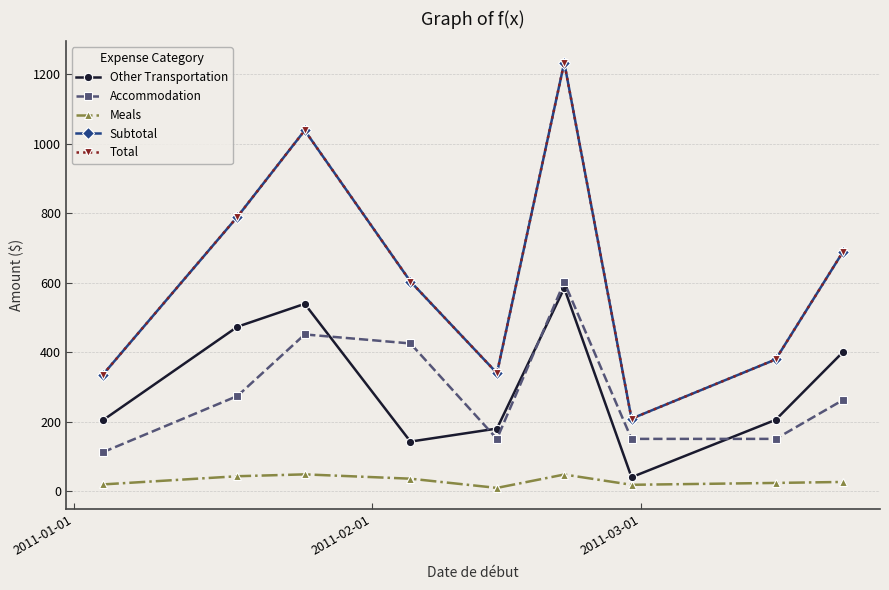

Reading left to right, list all the values displayed in this chart.

Other Transportation: 203.9	473.0	538.9	142.5	180.0	584.1	40.0	205.2	400.2
Accommodation: 111.9	273.7	450.9	424.9	150.3	601.2	150.3	150.3	262.2
Meals: 19.2	42.8	48.2	35.7	9.2	47.7	18.1	23.6	26.4
Subtotal: 335.0	789.5	1038.0	603.1	339.5	1233.0	208.4	379.0	688.7
Total: 335.0	789.5	1038.0	603.1	339.5	1233.0	208.4	379.0	688.7